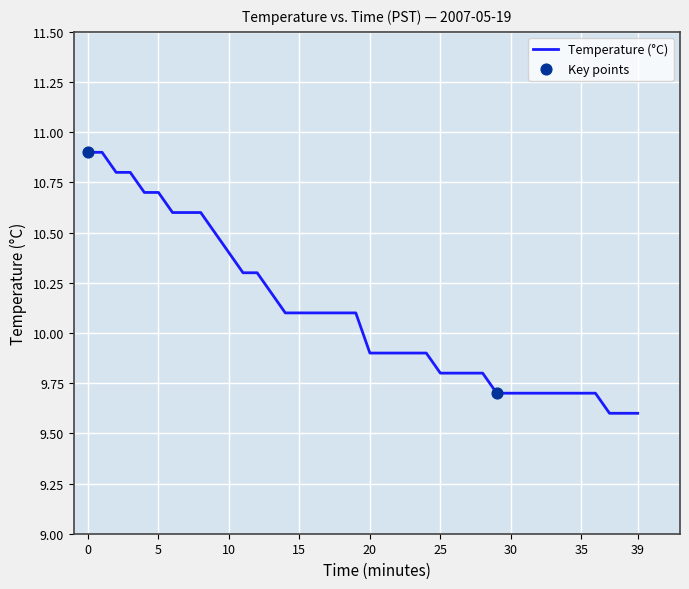

What is the difference between the maximum and minimum values?

1.3